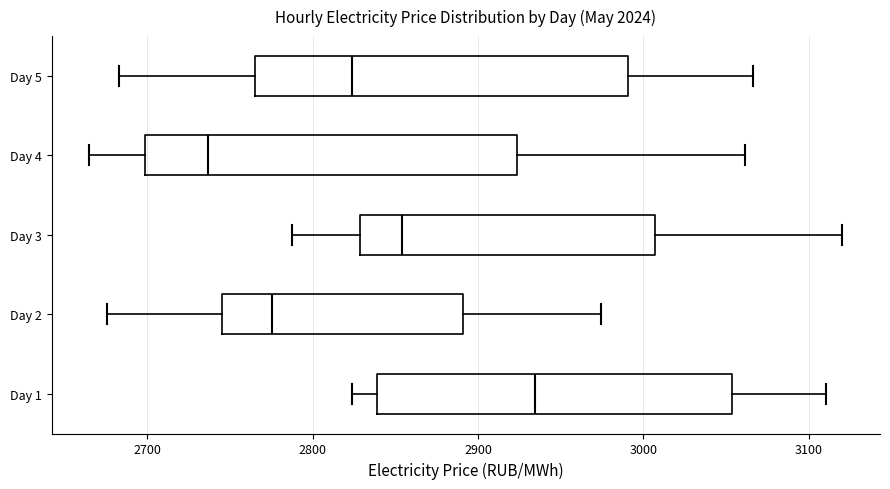

Reading bottom to top, read every box against the x-axis: the position of its median line, the range the box covers, and the ends of its whiskers. The values are not printed on the chart, so give them approximately, as read against the axis.

Day 1: median 2930, box 2840 to 3050, whiskers 2820 to 3110
Day 2: median 2780, box 2750 to 2890, whiskers 2680 to 2970
Day 3: median 2850, box 2830 to 3010, whiskers 2790 to 3120
Day 4: median 2740, box 2700 to 2920, whiskers 2660 to 3060
Day 5: median 2820, box 2770 to 2990, whiskers 2680 to 3070